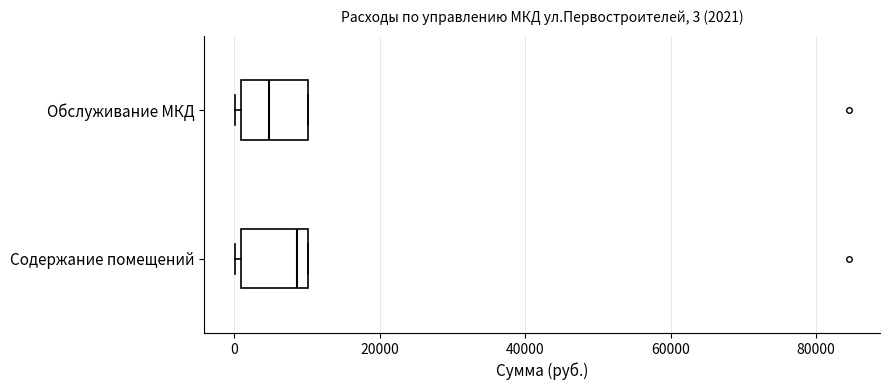

Which box has the furthest to the left median line?

Обслуживание МКД